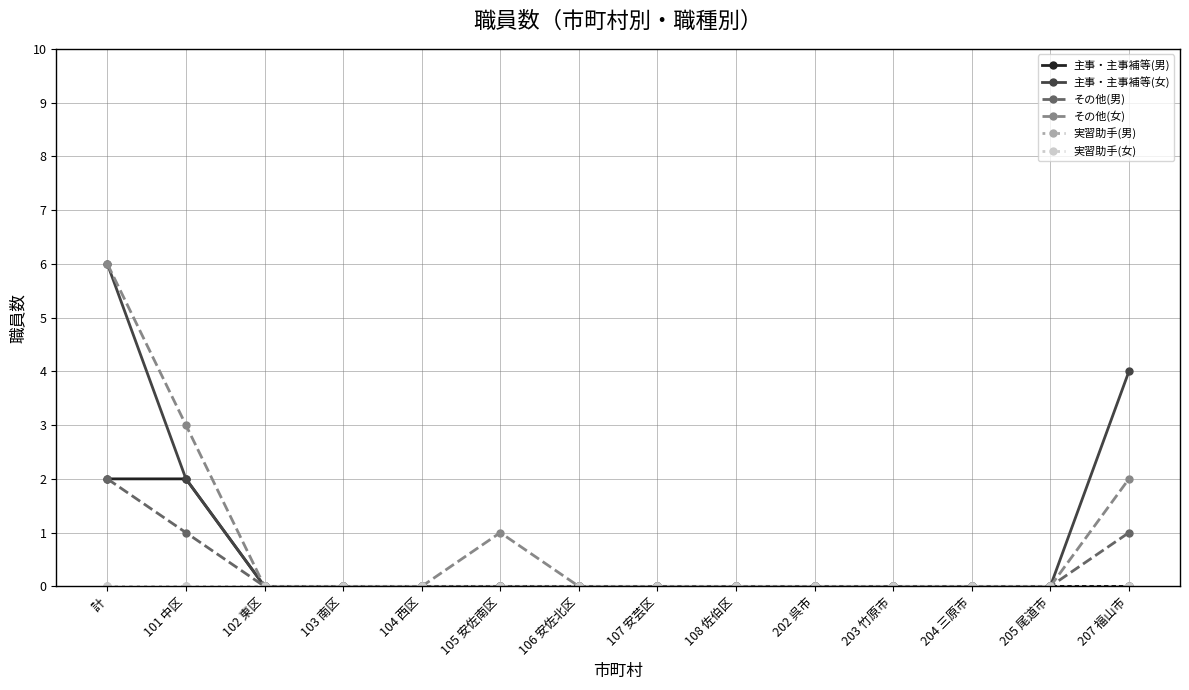

Is this an area chart (filled region under the line)?

No